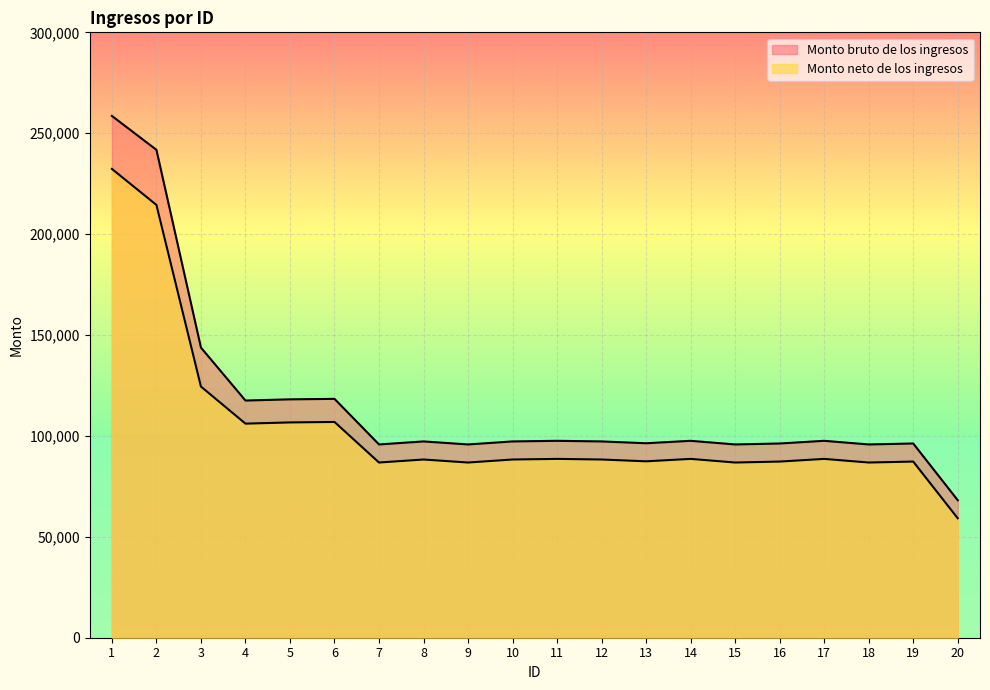

What is the total value across all series at 17?

186196.6